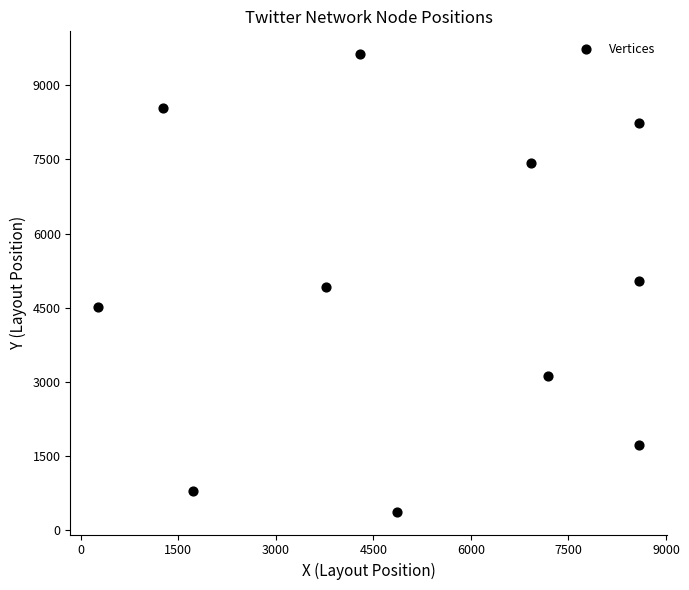

What is the range of X values (max minus min)?

8333.5